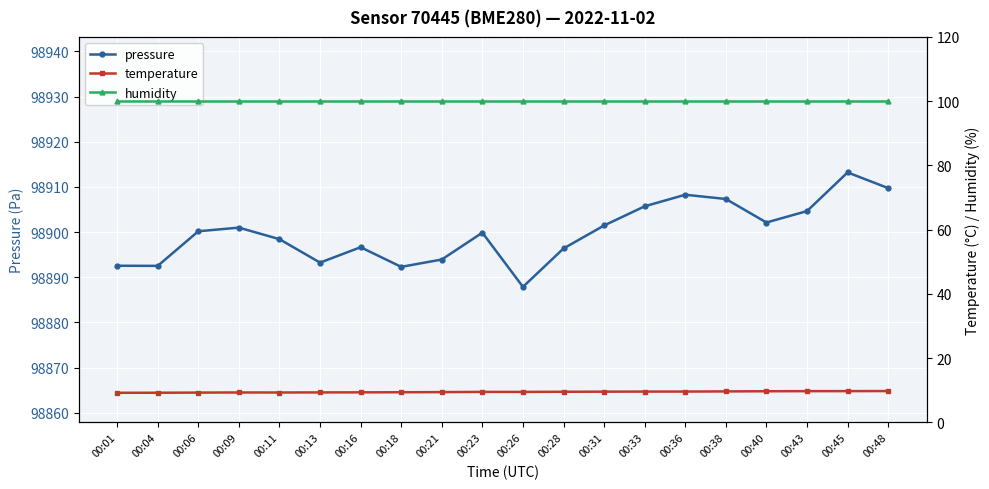

Reading left to right, list all the values displayed in this chart.

pressure: 98892.6	98892.5	98900.2	98901.0	98898.4	98893.2	98896.7	98892.3	98893.9	98899.9	98887.9	98896.4	98901.5	98905.7	98908.3	98907.3	98902.1	98904.7	98913.2	98909.8
temperature: 9.2	9.2	9.3	9.3	9.3	9.3	9.3	9.4	9.4	9.5	9.5	9.5	9.6	9.6	9.6	9.6	9.7	9.7	9.7	9.8
humidity: 100.0	100.0	100.0	100.0	100.0	100.0	100.0	100.0	100.0	100.0	100.0	100.0	100.0	100.0	100.0	100.0	100.0	100.0	100.0	100.0